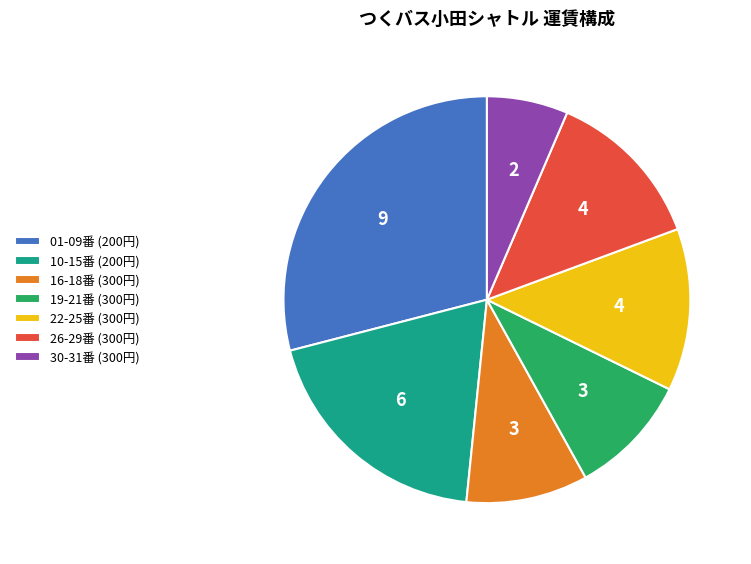

True or false: 16-18番 (300円) accounts for 22% of the total.

False